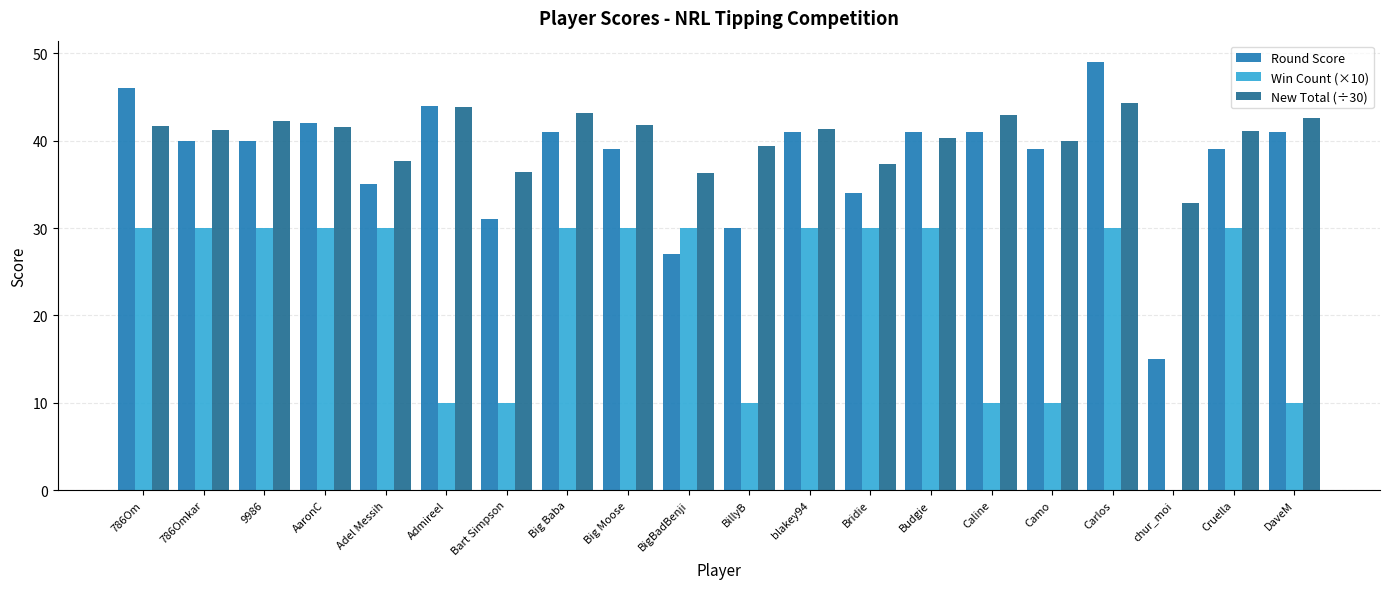

Which category has the highest value in the New Total (÷30) series?

Carlos